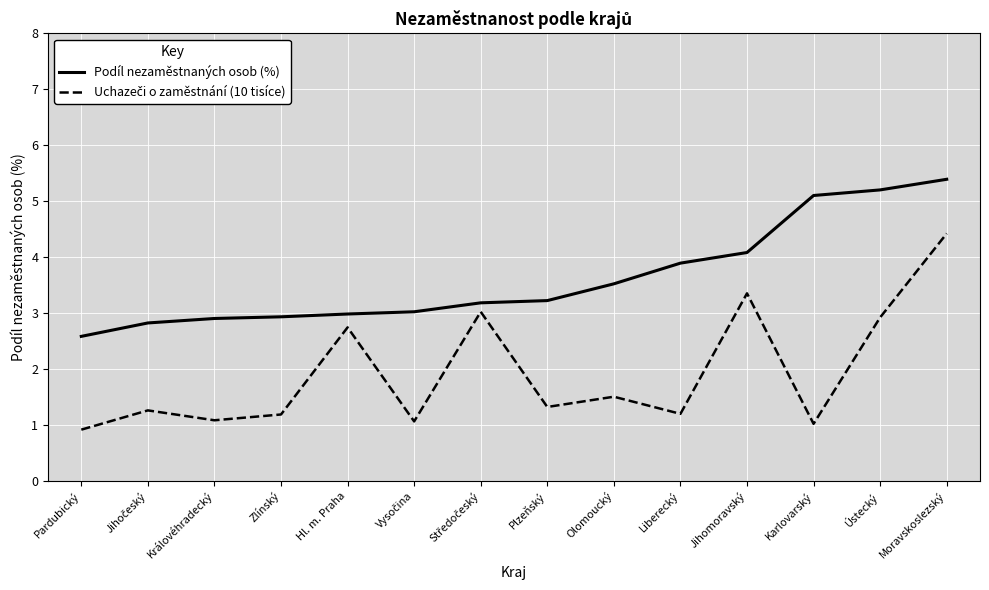

What is the maximum value shown in the chart?

5.4